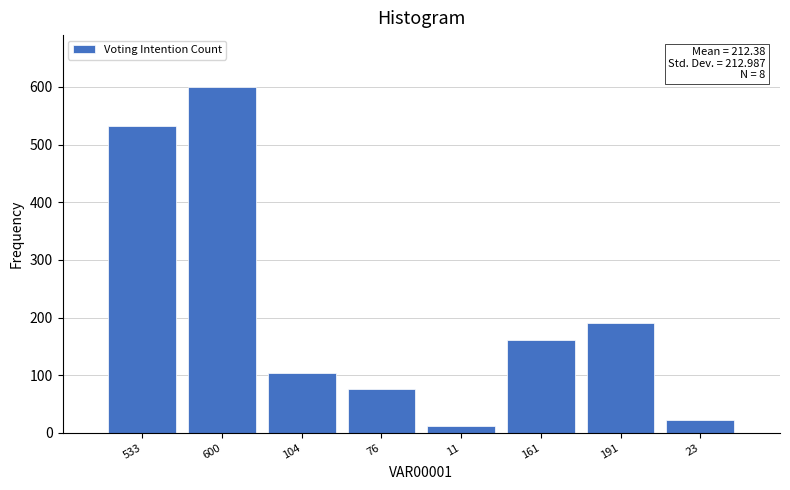

Reading right to left, what are all the values shown in this chart?

23=23	191=191	161=161	11=11	76=76	104=104	600=600	533=533